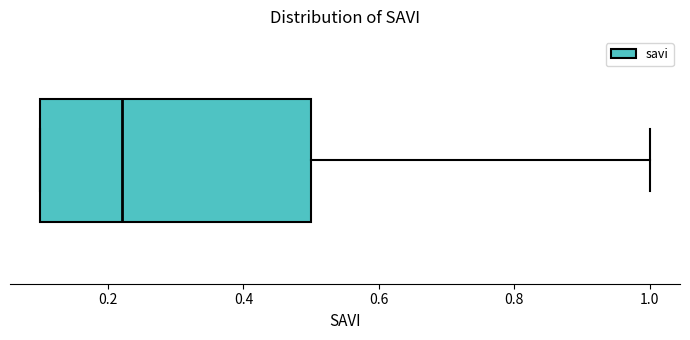

Transcribe this box plot: give where the median line is, the range the box spans, and where the two whiskers end, as read against the x-axis. The values are not printed on the chart, so give them approximately, as read against the axis.

median 0.22, box 0.10 to 0.50, whiskers 0.10 to 1.00